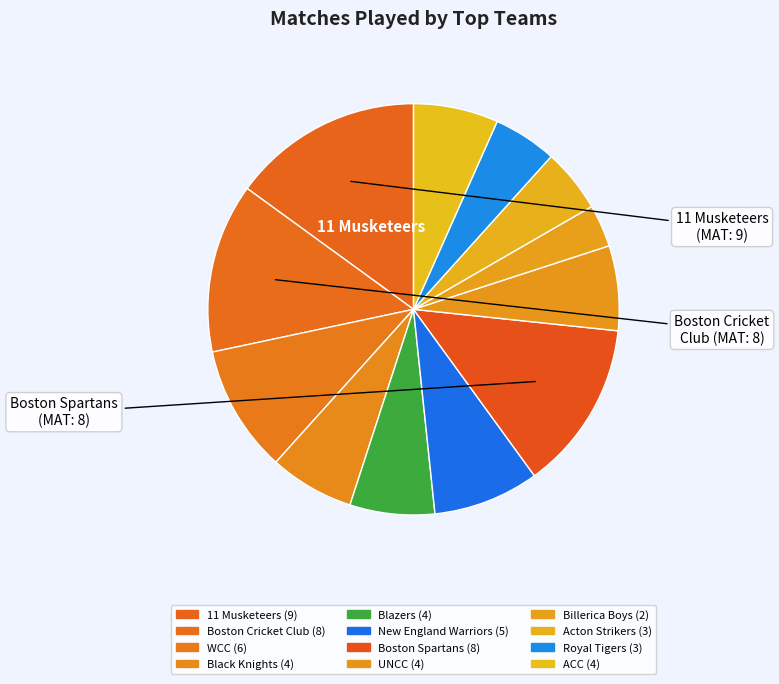

Which slice is the largest?

11 Musketeers